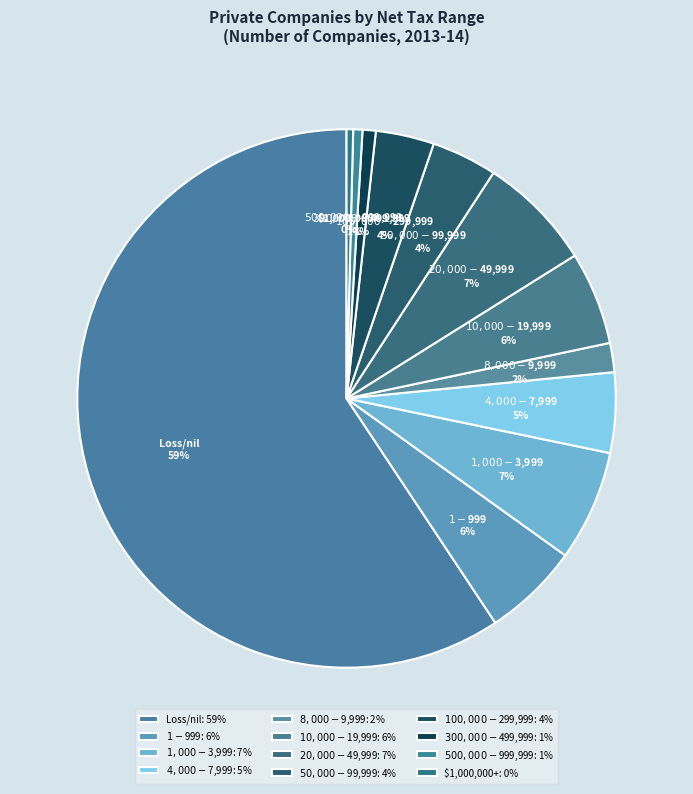

To the nearest percent, what is the average slice percentage?

8%